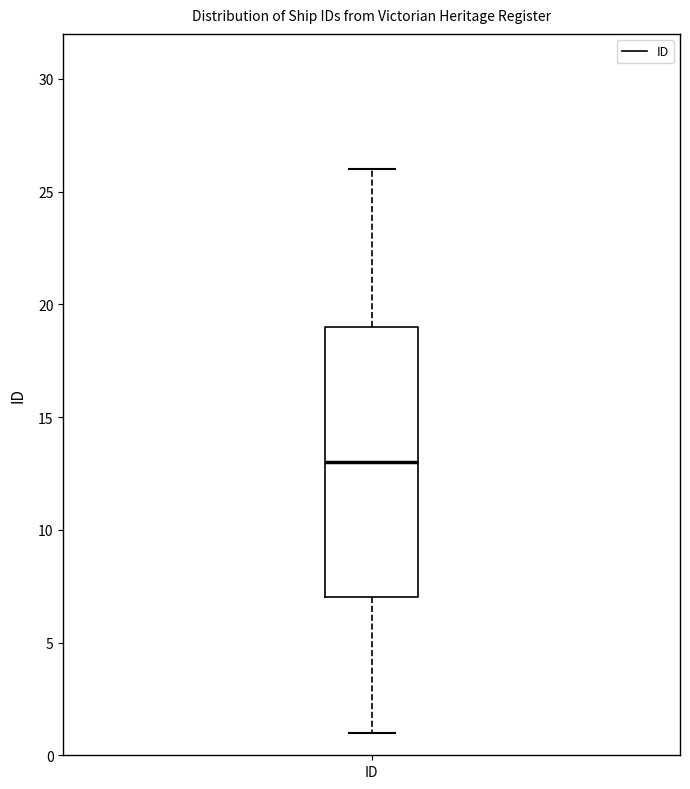

Read this box plot against the y-axis: the position of the median line, the range covered by the box, and the ends of both whiskers. The values are not printed on the chart, so give them approximately, as read against the axis.

median 13, box 7 to 19, whiskers 1 to 26